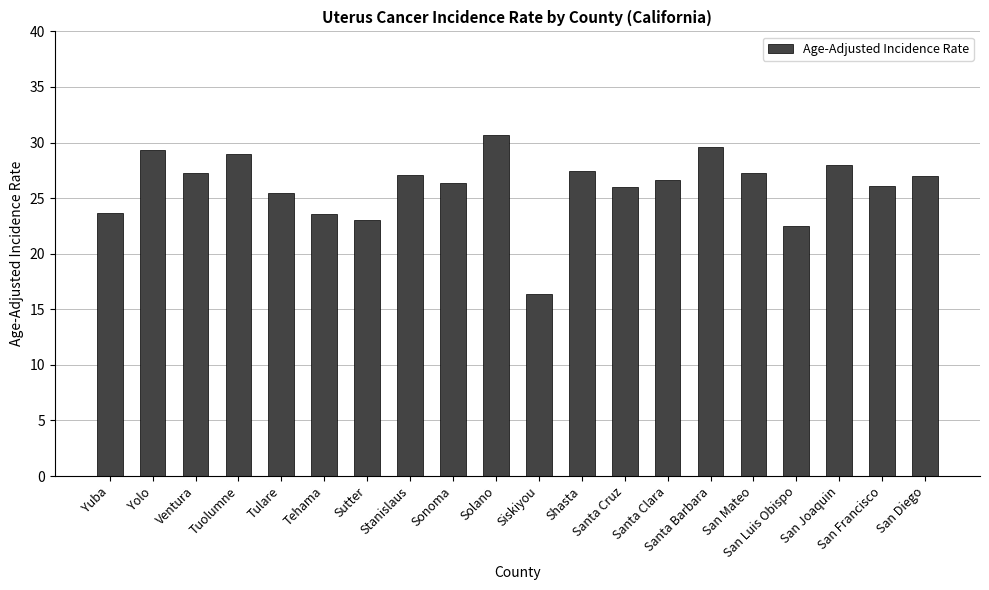

What is the approximate value at Santa Barbara?

29.6